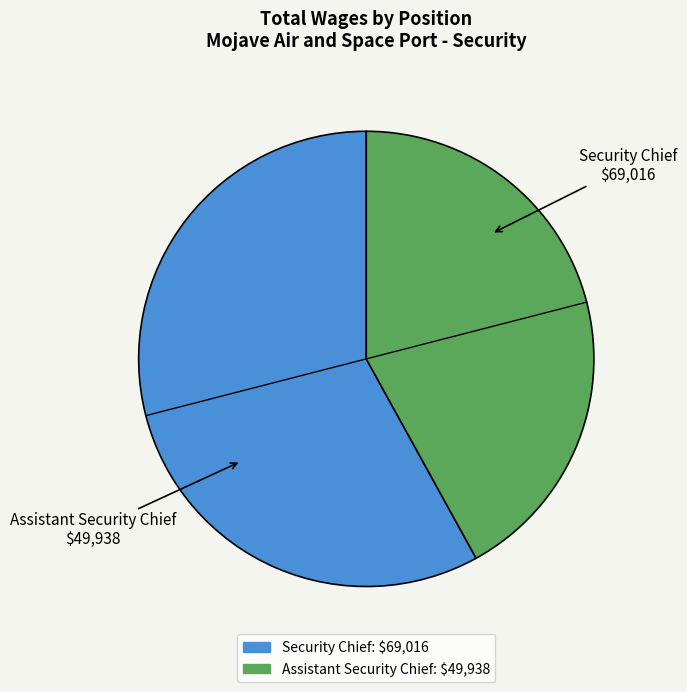

Approximately how many times larger is the value at Assistant Security Chief compared to Security Chief?

0.7